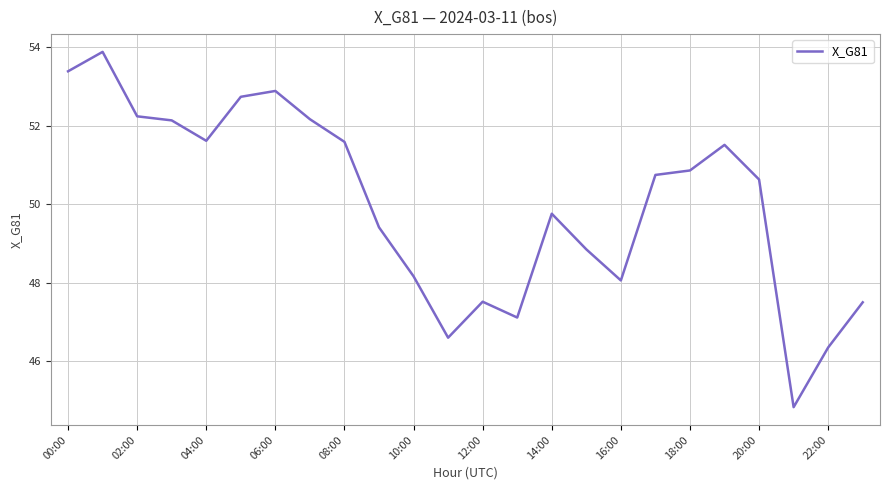

What is the greatest value displayed?

53.9